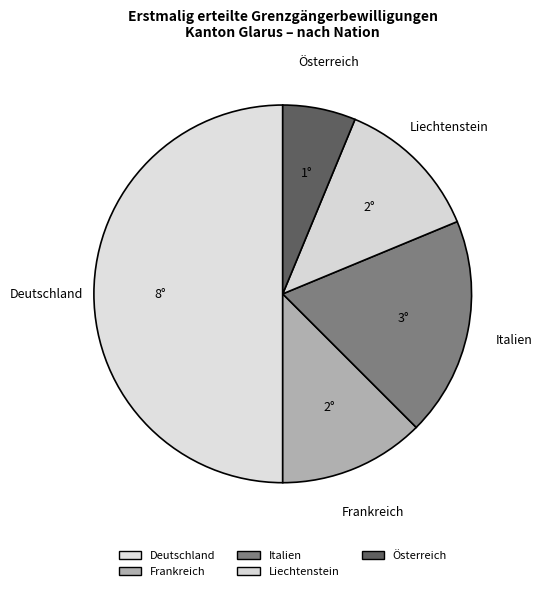

Which has a higher value, Deutschland or Liechtenstein?

Deutschland